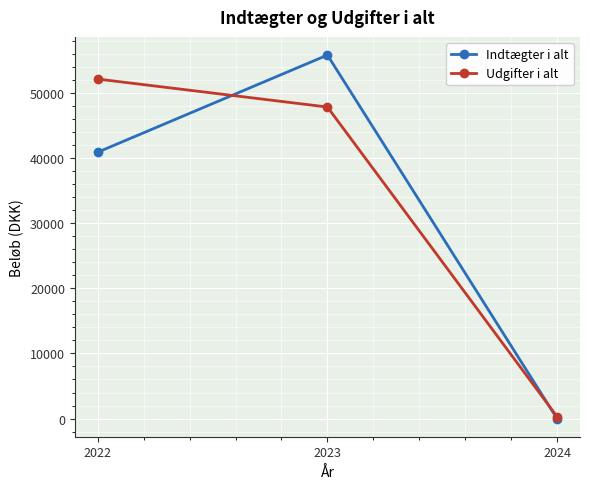

At which label does Indtægter i alt reach its peak?

2023